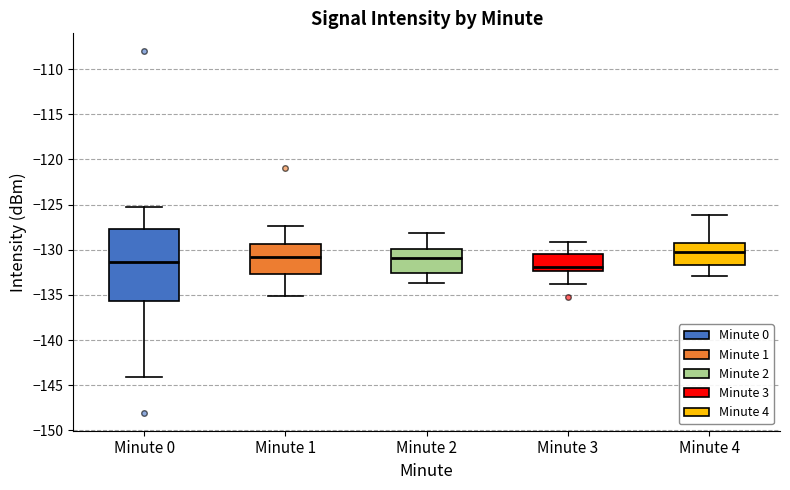

Reading left to right, read every box against the y-axis: the position of its median line, the range the box covers, and the ends of its whiskers. The values are not printed on the chart, so give them approximately, as read against the axis.

Minute 0: median -131.5, box -135.5 to -127.5, whiskers -144.0 to -125.5
Minute 1: median -131.0, box -132.5 to -129.5, whiskers -135.0 to -127.5
Minute 2: median -131.0, box -132.5 to -130.0, whiskers -133.5 to -128.0
Minute 3: median -132.0, box -132.5 to -130.5, whiskers -134.0 to -129.0
Minute 4: median -130.0, box -131.5 to -129.5, whiskers -133.0 to -126.0